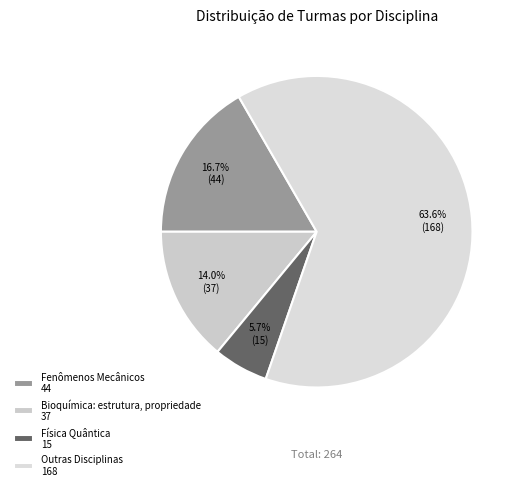

How many slices are in this pie chart?

4